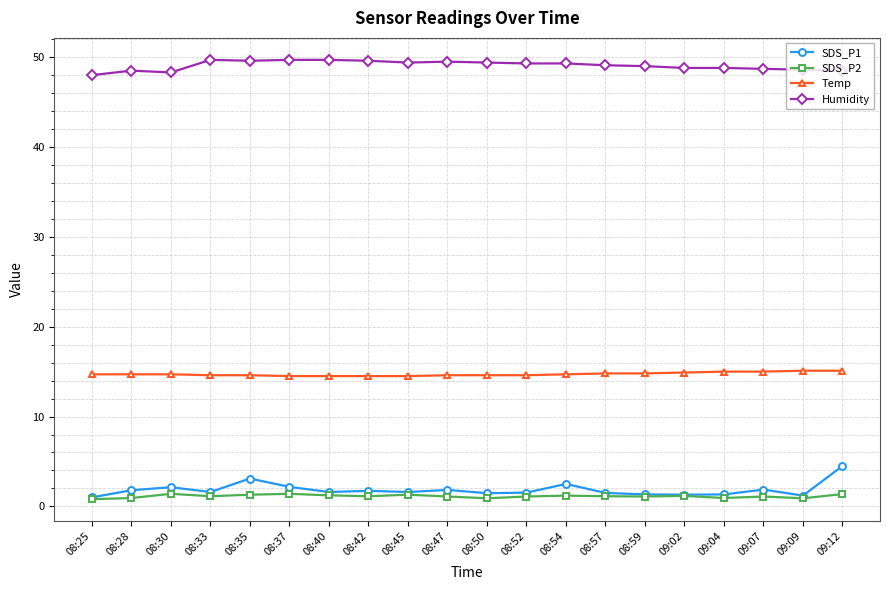

Count the number of categories in the chart.

20